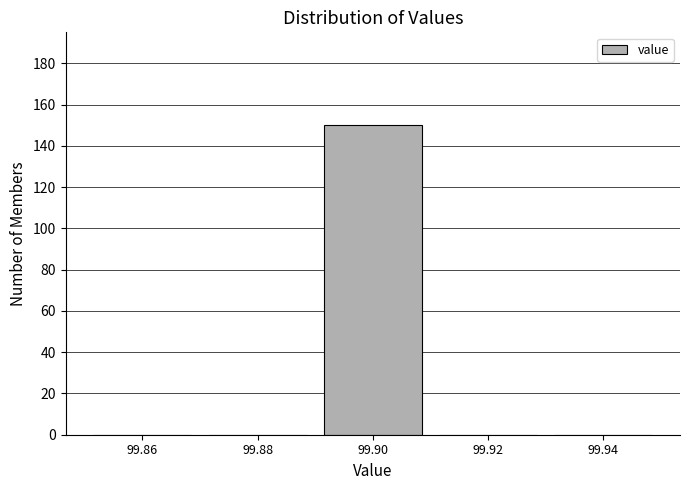

Over which range of the x-axis is the bar tallest?

99.89 to 99.91